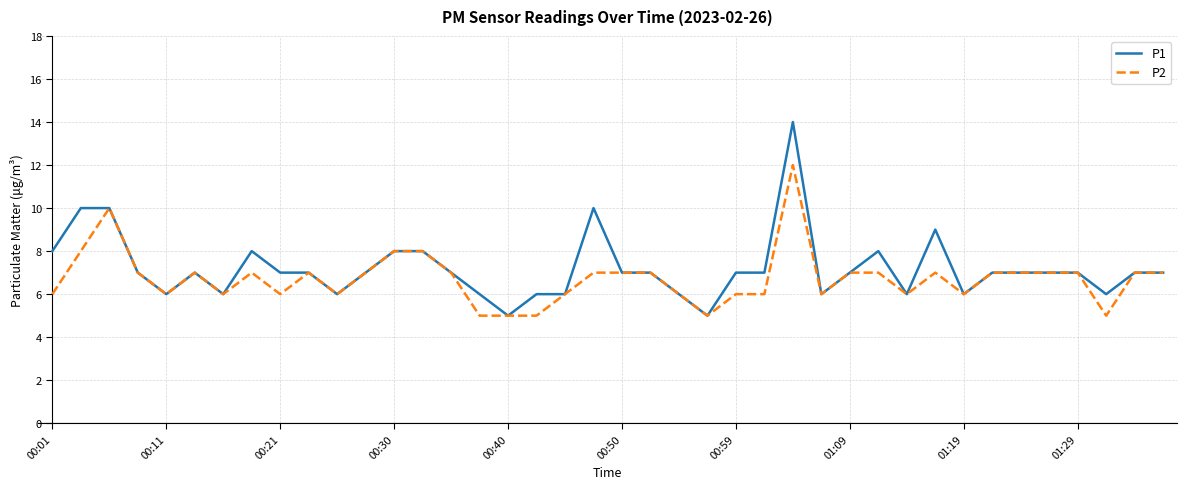

What is the greatest value displayed?

14